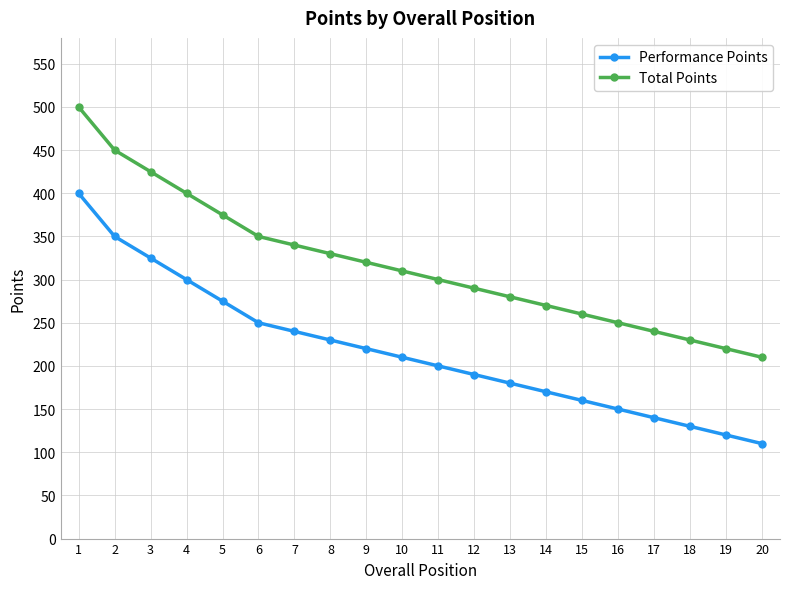

What is the difference between the highest and lowest values at 13?

100